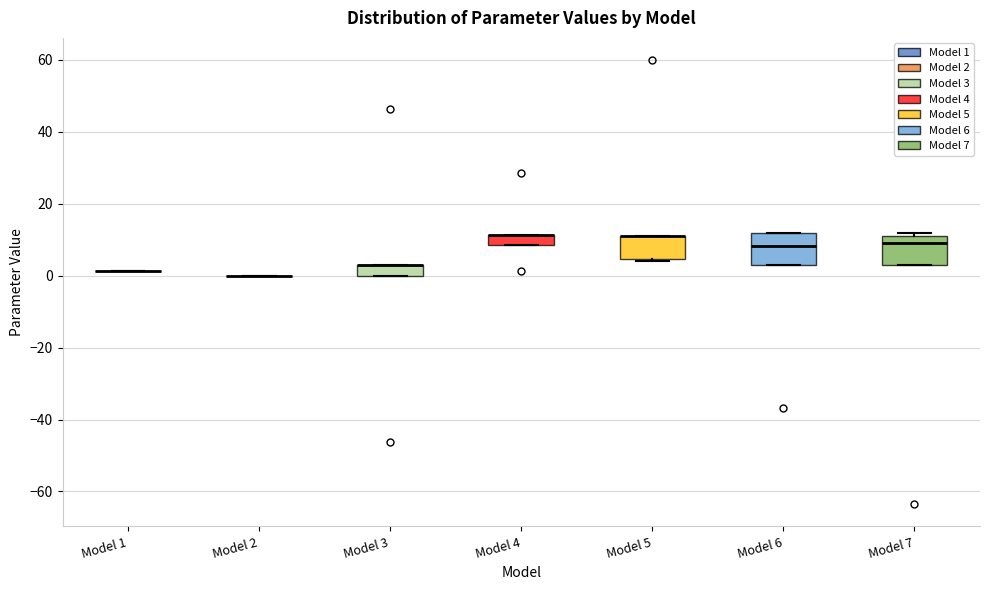

Where is the upper edge of the box for Model 4 on the y-axis? The values are not printed on the chart, so give them approximately, as read against the axis.

12